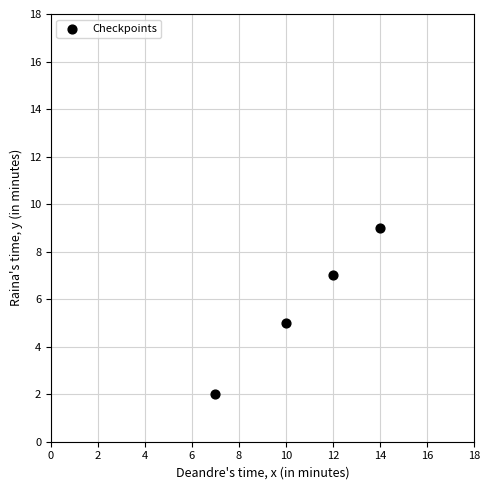

What is the average X value?

11